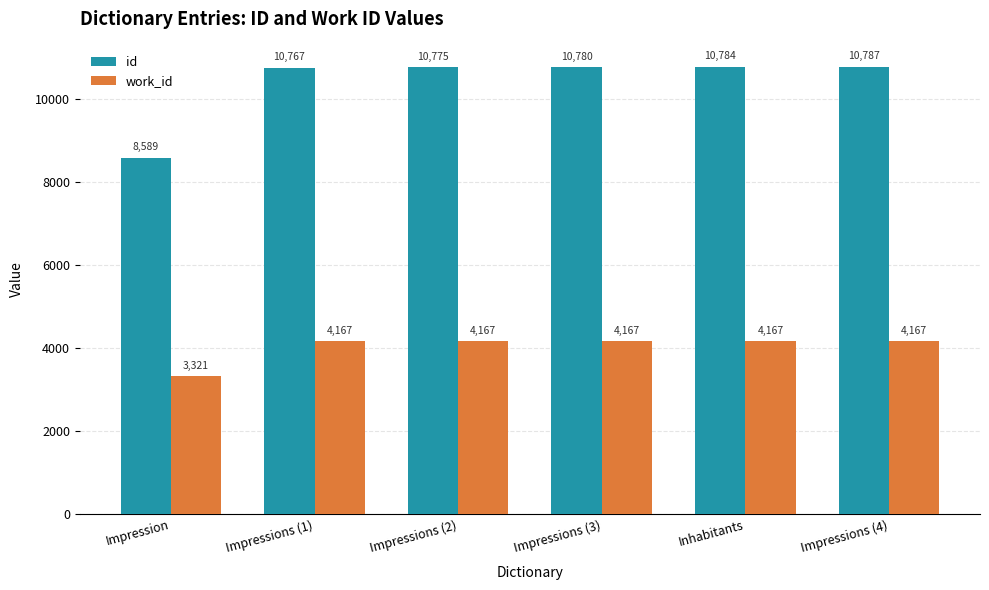

What is the sum of the id values at Impressions (4) and Impressions (1)?

21554